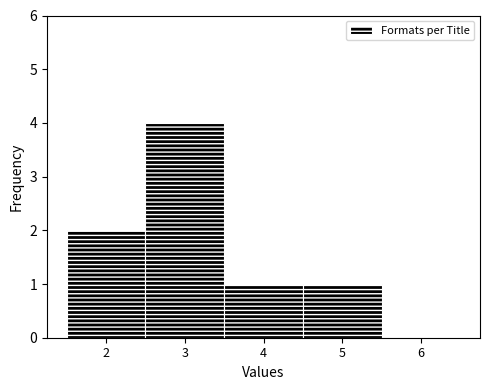

Reading left to right, transcribe this chart: for each bar, give the range it covers on the x-axis and its height. The values are not printed on the chart, so give them approximately, as read against the axis.

1.5 to 2.5: 2
2.5 to 3.5: 4
3.5 to 4.5: 1
4.5 to 5.5: 1
5.5 to 6.5: 0